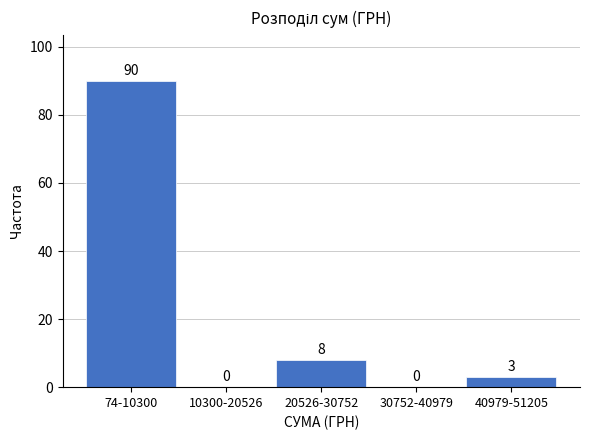

Reading left to right, extract all data points from this chart.

74-10300=90	10300-20526=0	20526-30752=8	30752-40979=0	40979-51205=3